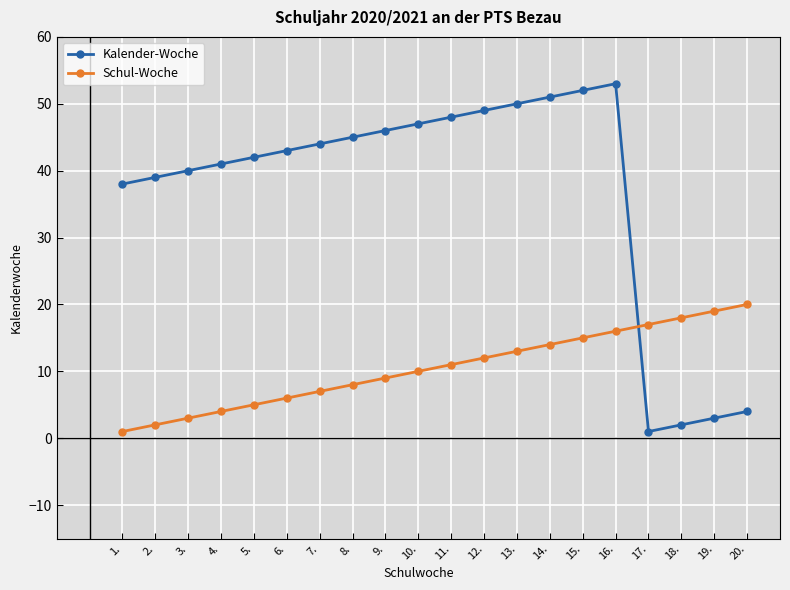

Reading left to right, what are all the values shown in this chart?

Kalender-Woche: 38	39	40	41	42	43	44	45	46	47	48	49	50	51	52	53	1	2	3	4
Schul-Woche: 1	2	3	4	5	6	7	8	9	10	11	12	13	14	15	16	17	18	19	20